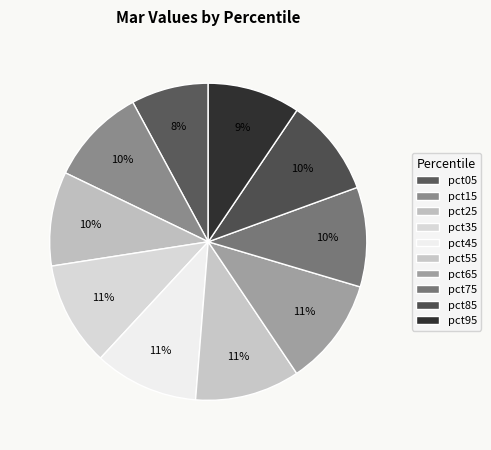

To the nearest percent, what is the combined percentage of pct15 and pct65?

21%